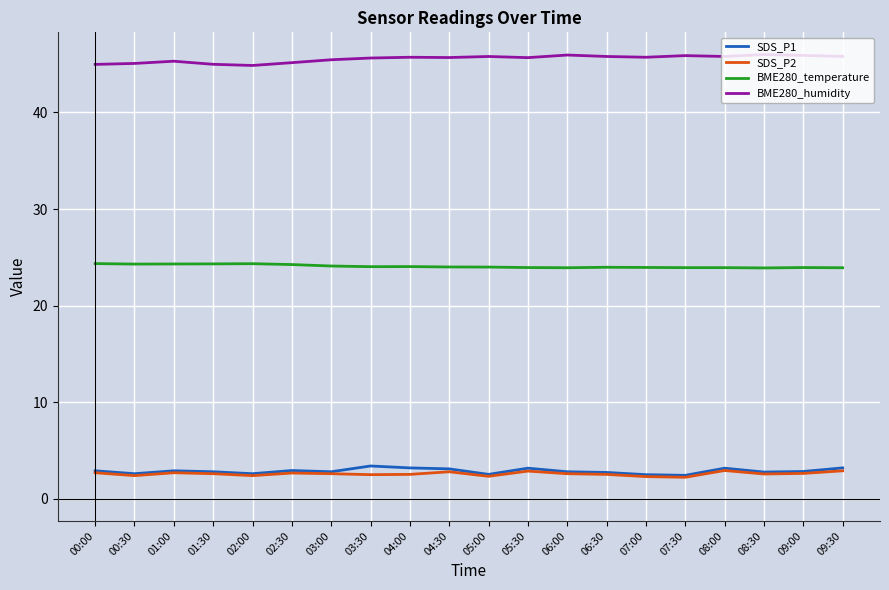

True or false: SDS_P1 has more than 1 interior local peaks.

True